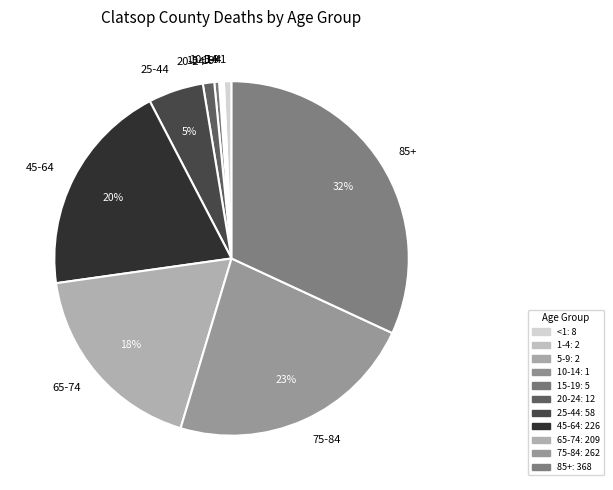

Is 45-64 the majority of the pie?

No